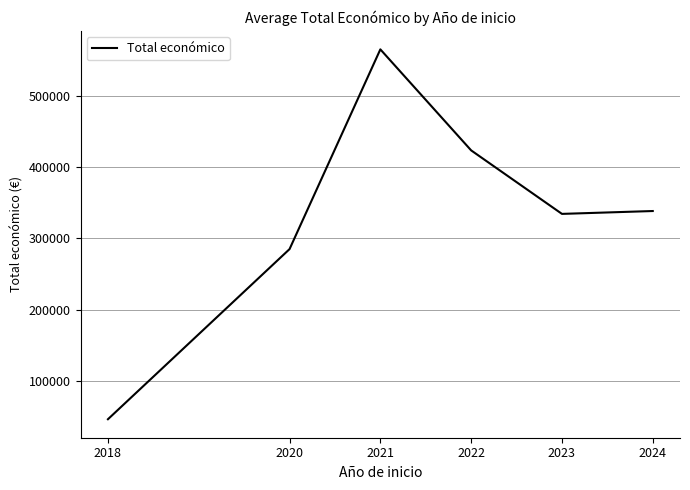

Reading right to left, extract all data points from this chart.

2024=338144.2	2023=334131.5	2022=423150.5	2021=564758.0	2020=284756.0	2018=46300.0